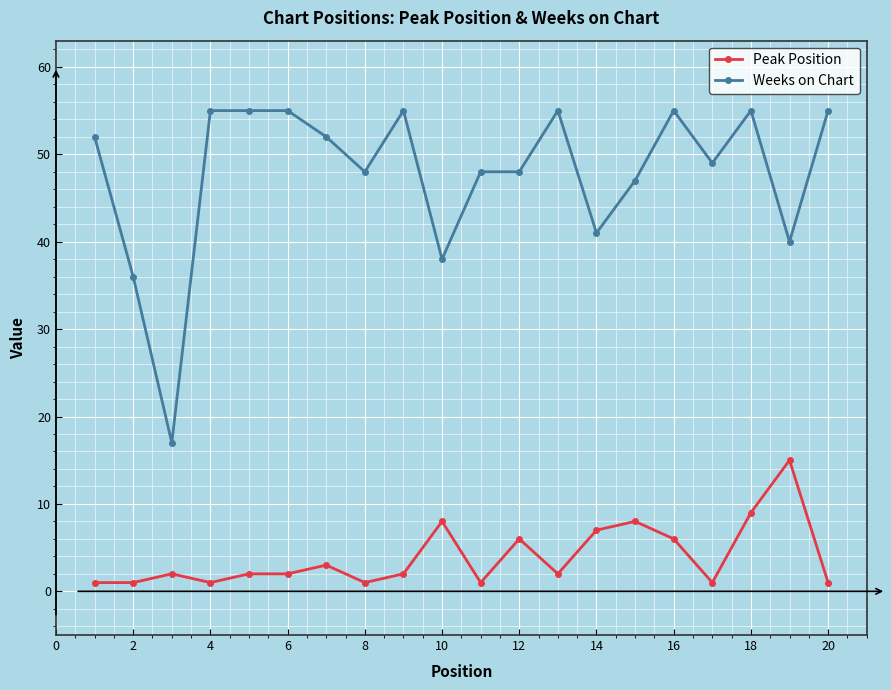

How many categories are shown in the chart?

20